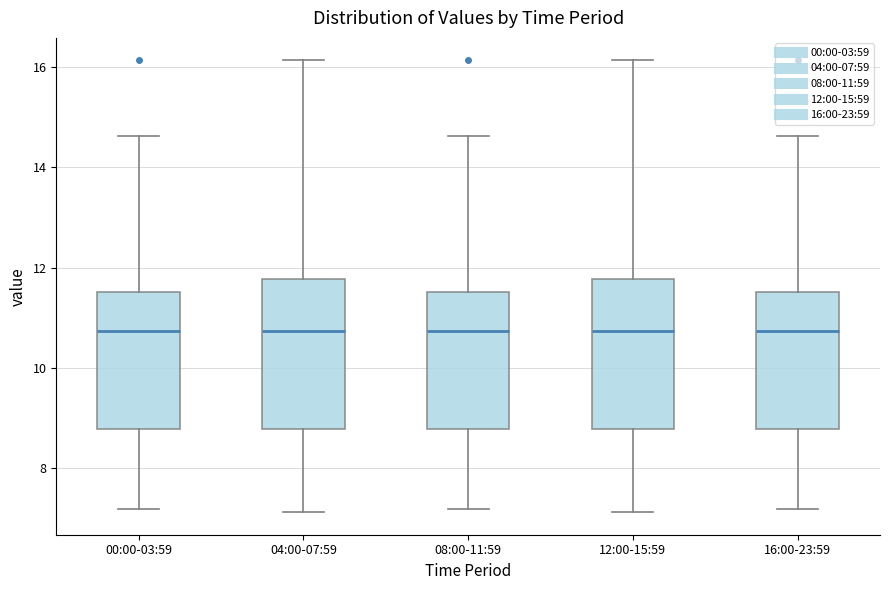

Reading left to right, read every box against the y-axis: the position of its median line, the range the box covers, and the ends of its whiskers. The values are not printed on the chart, so give them approximately, as read against the axis.

00:00-03:59: median 10.8, box 8.8 to 11.6, whiskers 7.2 to 14.6
04:00-07:59: median 10.8, box 8.8 to 11.8, whiskers 7.2 to 16.2
08:00-11:59: median 10.8, box 8.8 to 11.6, whiskers 7.2 to 14.6
12:00-15:59: median 10.8, box 8.8 to 11.8, whiskers 7.2 to 16.2
16:00-23:59: median 10.8, box 8.8 to 11.6, whiskers 7.2 to 14.6